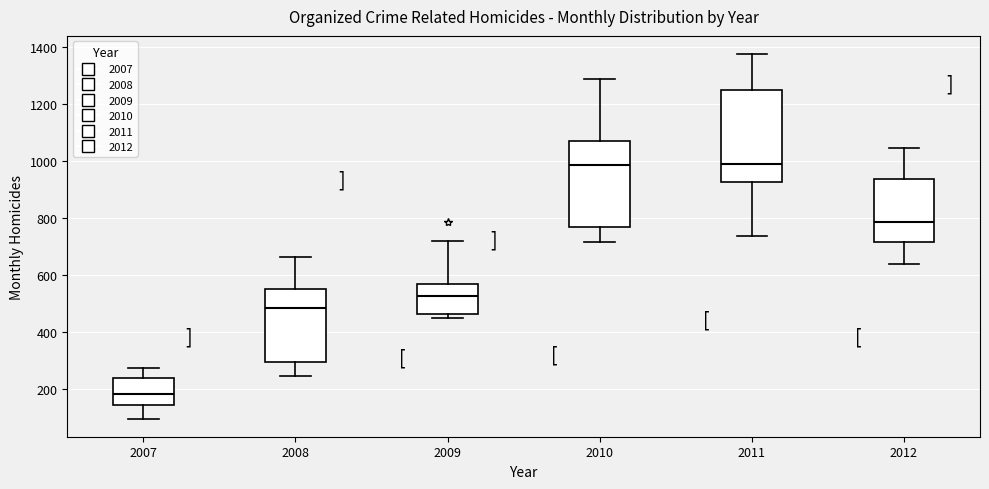

Reading left to right, transcribe this box plot: for each box, give where its median line is, the range the box spans, and where its two whiskers end, as read against the y-axis. The values are not printed on the chart, so give them approximately, as read against the axis.

2007: median 180, box 140 to 240, whiskers 100 to 280
2008: median 480, box 300 to 540, whiskers 240 to 660
2009: median 520, box 460 to 560, whiskers 460 (just below the box's lower edge) to 720
2010: median 980, box 760 to 1080, whiskers 720 to 1280
2011: median 980, box 920 to 1240, whiskers 740 to 1380
2012: median 780, box 720 to 940, whiskers 640 to 1040